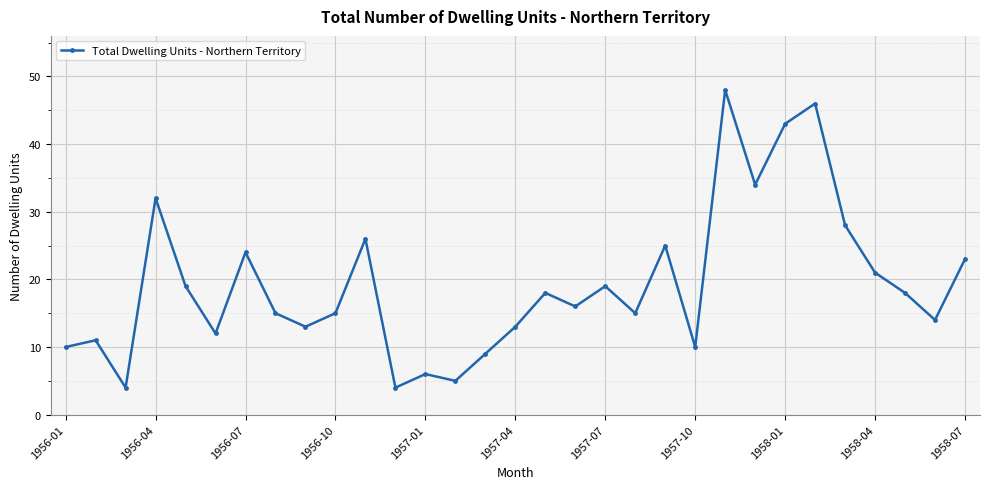

What is the difference between the maximum and minimum values?

44